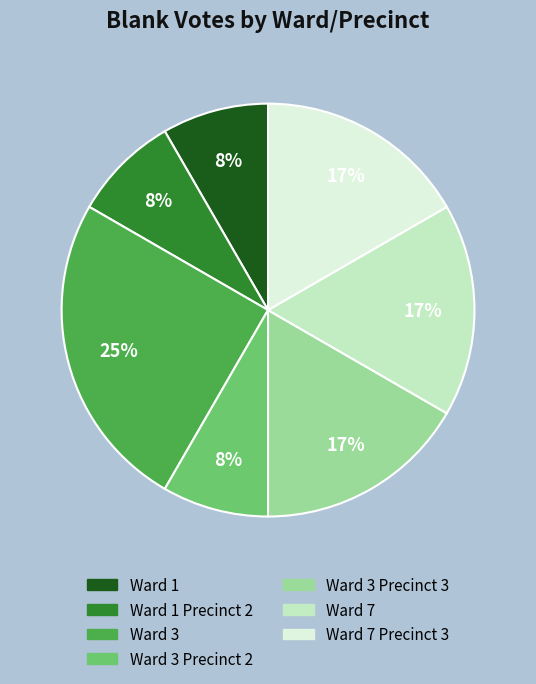

To the nearest percent, what is the difference between the largest and smallest slice percentages?

17%